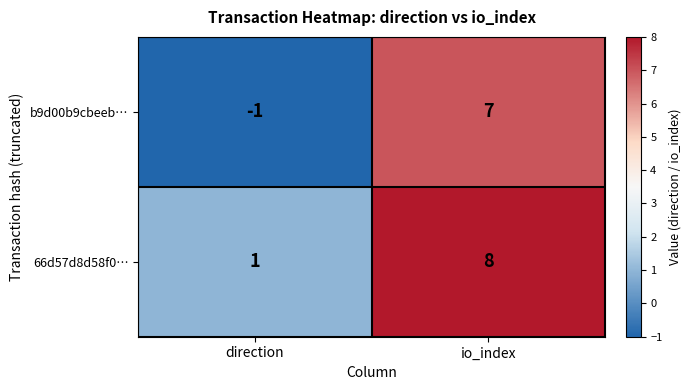

Between direction and io_index, which series saw the biggest shift?

b9d00b9cbeeb…